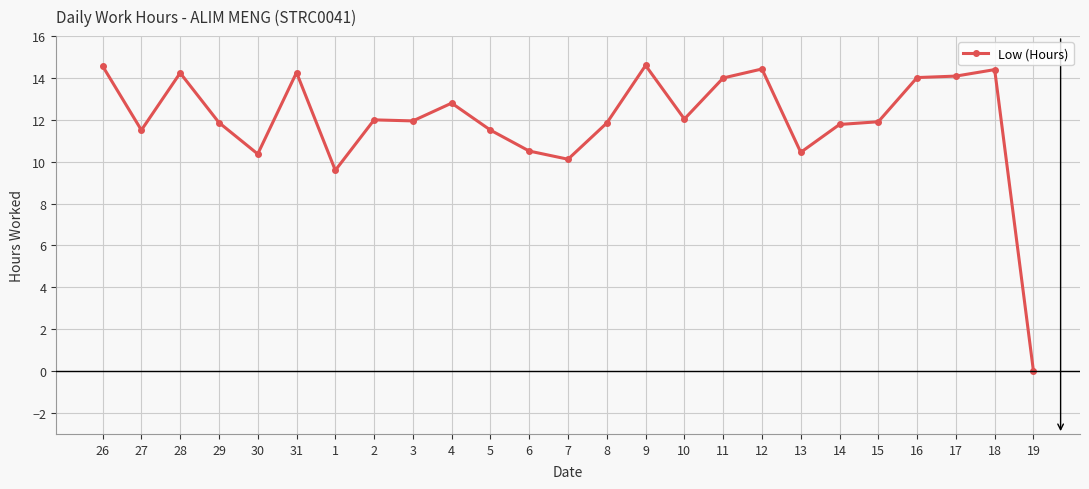

What is the change in value from 1 to 9?

+5.0